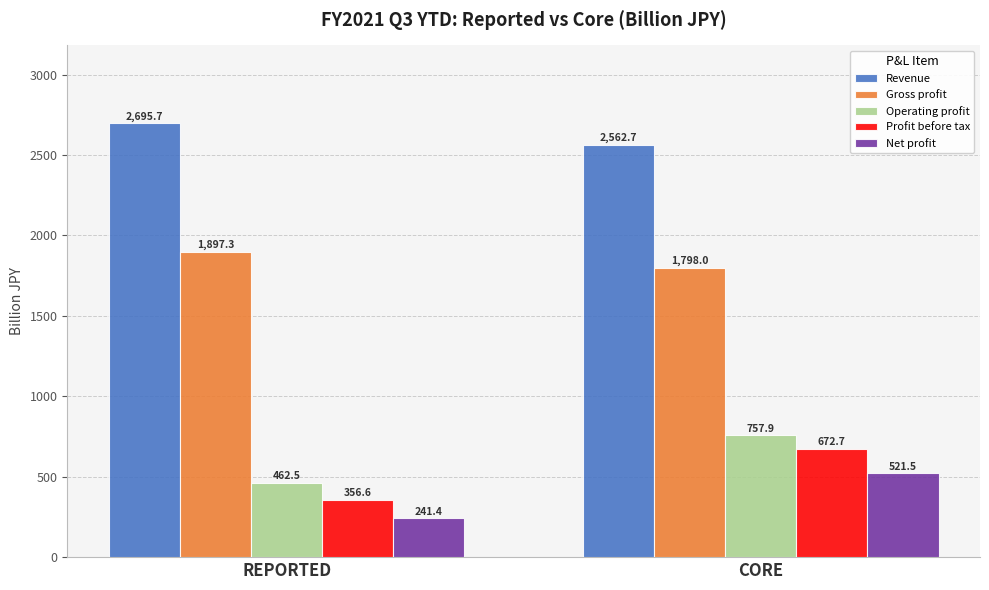

Reading right to left, list all the values displayed in this chart.

Revenue: 2562.7	2695.7
Gross profit: 1798.0	1897.3
Operating profit: 757.9	462.5
Profit before tax: 672.7	356.6
Net profit: 521.5	241.4